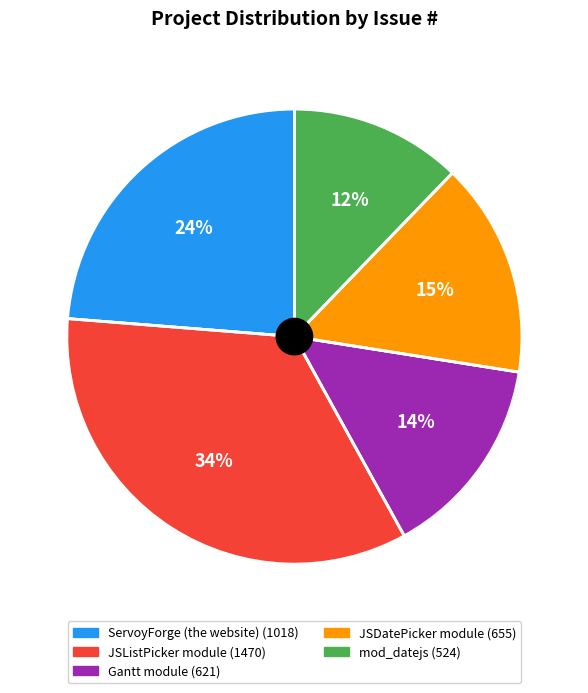

Is there a majority slice in this chart?

No